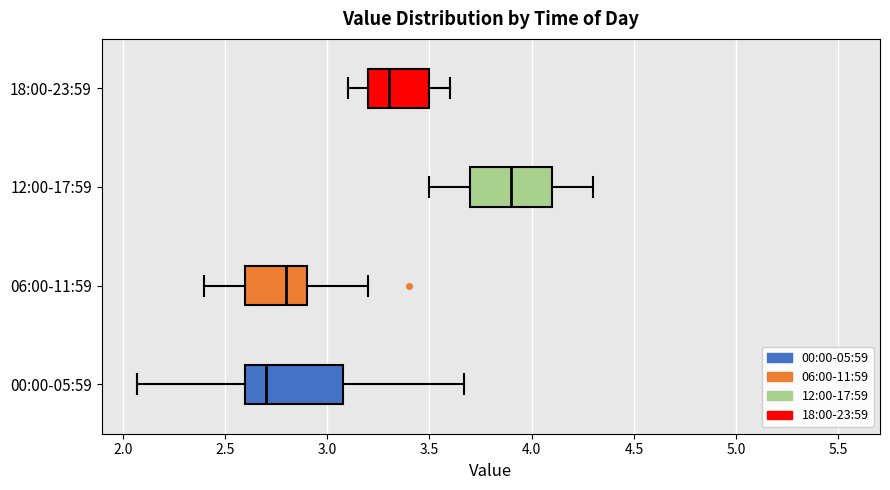

Reading bottom to top, transcribe this box plot: for each box, give where its median line is, the range the box spans, and where its two whiskers end, as read against the x-axis. The values are not printed on the chart, so give them approximately, as read against the axis.

00:00-05:59: median 2.70, box 2.60 to 3.10, whiskers 2.05 to 3.65
06:00-11:59: median 2.80, box 2.60 to 2.90, whiskers 2.40 to 3.20
12:00-17:59: median 3.90, box 3.70 to 4.10, whiskers 3.50 to 4.30
18:00-23:59: median 3.30, box 3.20 to 3.50, whiskers 3.10 to 3.60